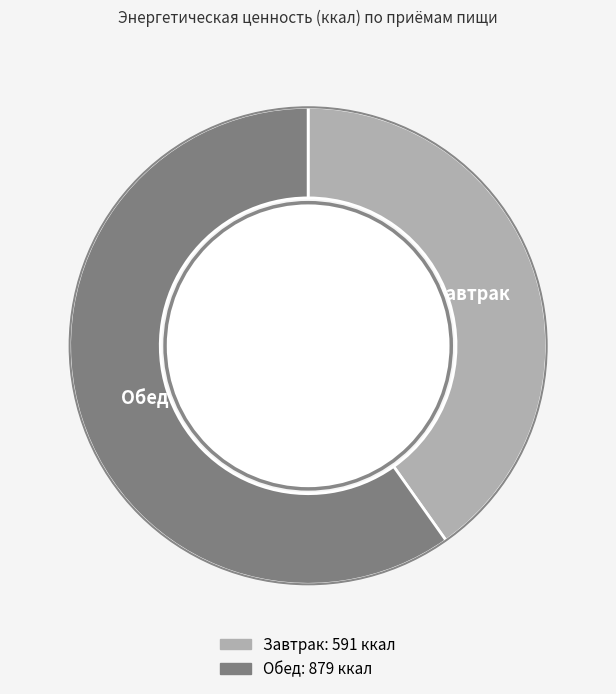

What is the ratio of the value at Обед to the value at Завтрак?

1.5